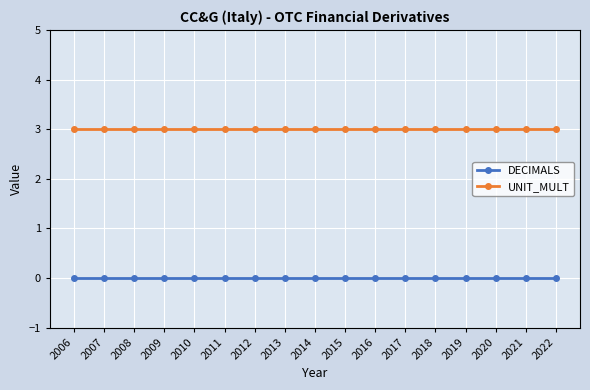

What is the total value across all series at 2013?

3